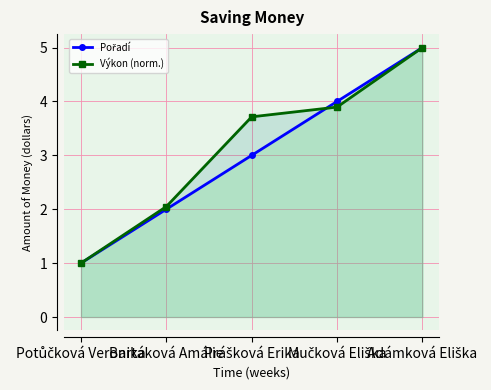

How many lines are shown in the chart?

2